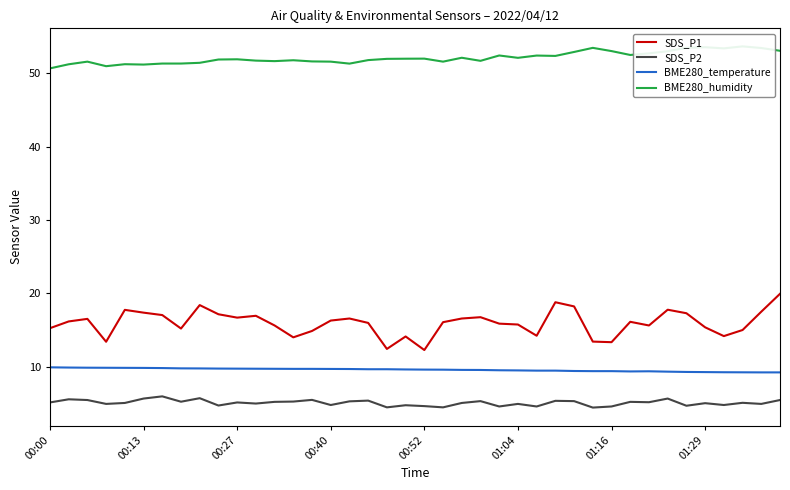

Reading right to left, transcribe all the data shown in this chart.

SDS_P1: 19.9	17.5	15.0	14.2	15.3	17.3	17.8	15.6	16.1	13.3	13.4	18.2	18.8	14.2	15.7	15.8	16.7	16.6	16.1	12.2	14.1	12.4	15.9	16.6	16.3	14.8	14.0	15.6	16.9	16.7	17.1	18.4	15.2	17.0	17.4	17.7	13.4	16.5	16.1	15.2
SDS_P2: 5.4	4.9	5.0	4.8	5.0	4.7	5.6	5.1	5.2	4.5	4.4	5.3	5.3	4.5	4.9	4.5	5.3	5.0	4.4	4.6	4.7	4.4	5.3	5.2	4.8	5.5	5.2	5.2	5.0	5.1	4.7	5.7	5.2	5.9	5.6	5.0	4.9	5.4	5.5	5.1
BME280_temperature: 9.2	9.2	9.2	9.2	9.2	9.3	9.3	9.3	9.3	9.4	9.4	9.4	9.4	9.4	9.5	9.5	9.5	9.5	9.6	9.6	9.6	9.6	9.6	9.7	9.7	9.7	9.7	9.7	9.7	9.7	9.7	9.7	9.8	9.8	9.8	9.8	9.8	9.8	9.9	9.9
BME280_humidity: 53.1	53.5	53.7	53.4	53.6	53.5	53.0	52.7	52.5	53.0	53.5	52.9	52.4	52.4	52.1	52.4	51.7	52.1	51.6	52.0	52.0	52.0	51.8	51.3	51.6	51.6	51.8	51.7	51.7	51.9	51.9	51.4	51.3	51.3	51.2	51.2	51.0	51.6	51.2	50.7